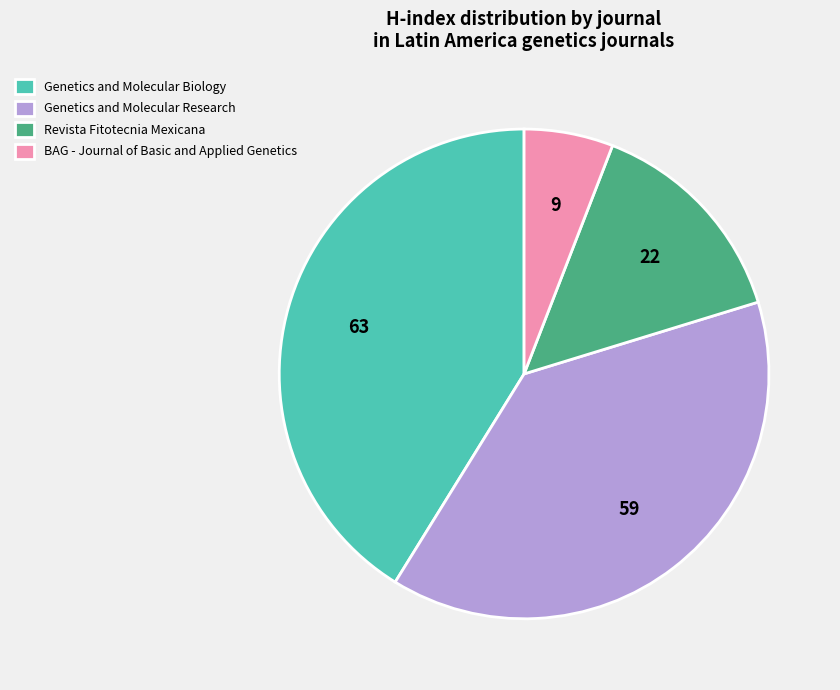

Which category has the biggest portion of the pie?

Genetics and Molecular Biology